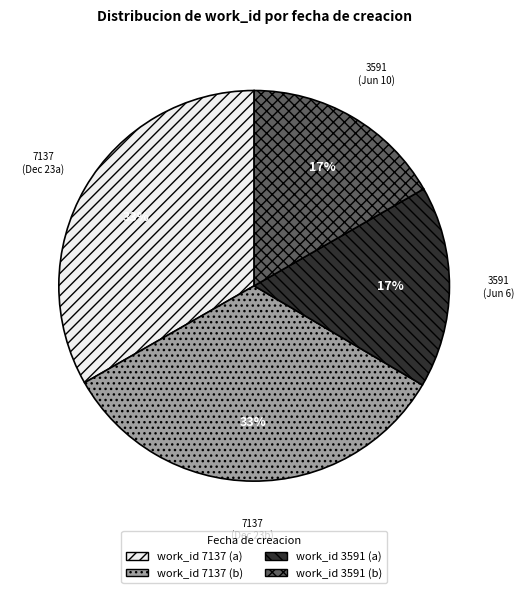

To the nearest percent, what is the average slice percentage?

25%